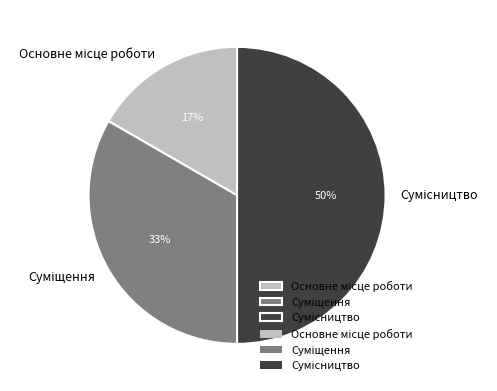

To the nearest percent, what is the difference between the largest and smallest slice percentages?

33%